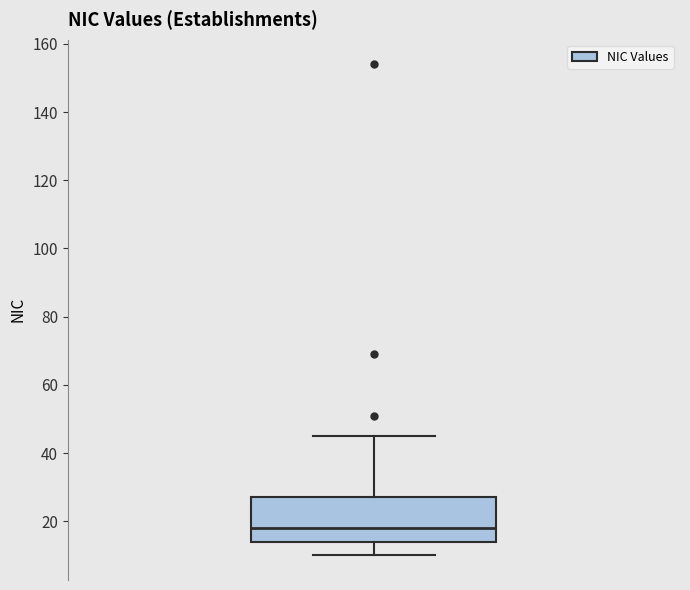

Transcribe this box plot: give where the median line is, the range the box spans, and where the two whiskers end, as read against the y-axis. The values are not printed on the chart, so give them approximately, as read against the axis.

median 18, box 14 to 28, whiskers 10 to 46